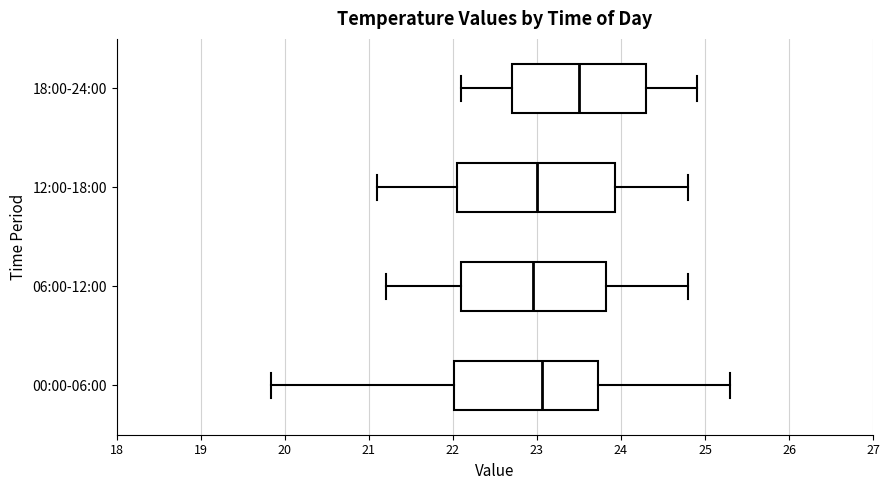

Reading bottom to top, read every box against the x-axis: the position of its median line, the range the box covers, and the ends of its whiskers. The values are not printed on the chart, so give them approximately, as read against the axis.

00:00-06:00: median 23.1, box 22.0 to 23.7, whiskers 19.8 to 25.3
06:00-12:00: median 23.0, box 22.1 to 23.8, whiskers 21.2 to 24.8
12:00-18:00: median 23.0, box 22.1 to 23.9, whiskers 21.1 to 24.8
18:00-24:00: median 23.5, box 22.7 to 24.3, whiskers 22.1 to 24.9